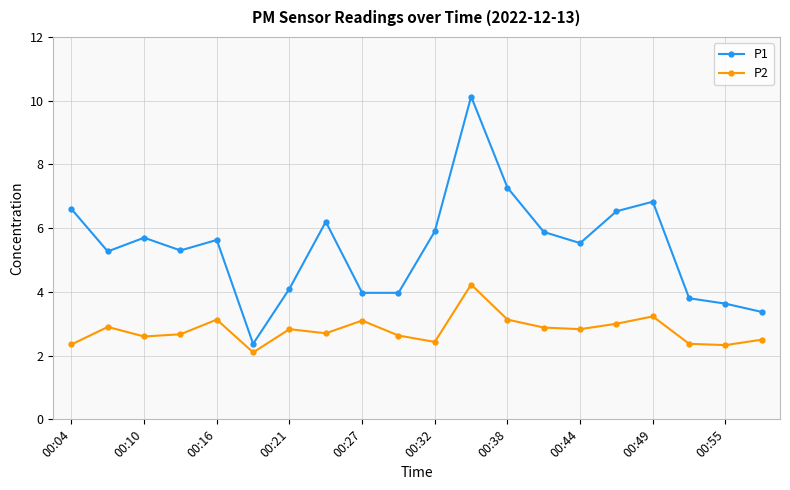

Which series has the largest range (max minus min)?

P1